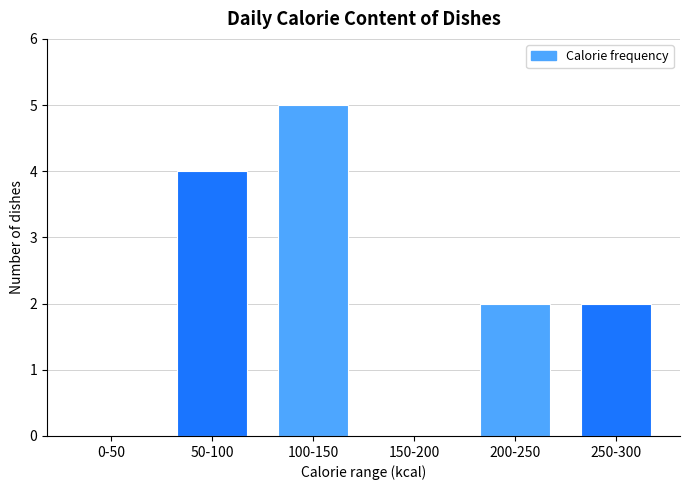

Reading right to left, extract all data points from this chart.

250-300=2	200-250=2	150-200=0	100-150=5	50-100=4	0-50=0